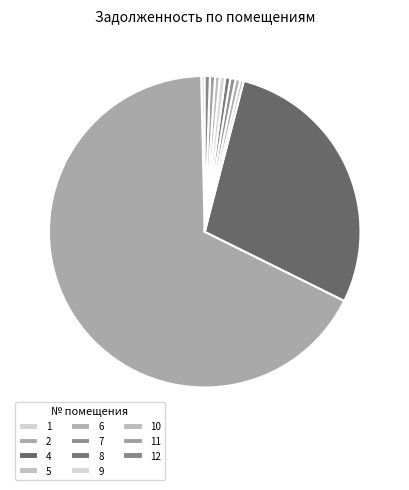

True or false: 11 accounts for 15% of the total.

False